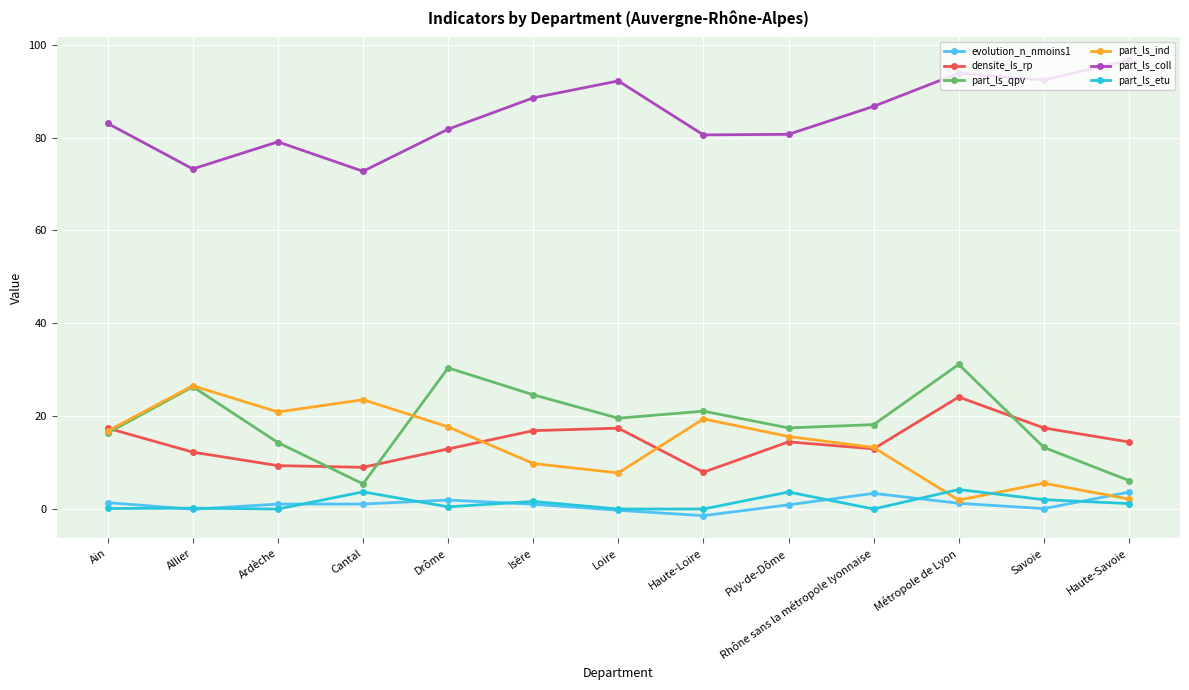

What is the greatest value displayed?

96.7